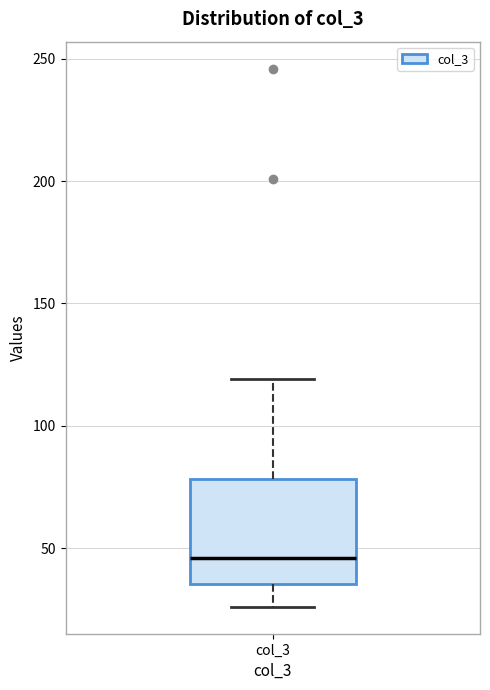

Where does the median line of the box for col_3 sit on the y-axis? The values are not printed on the chart, so give them approximately, as read against the axis.

45